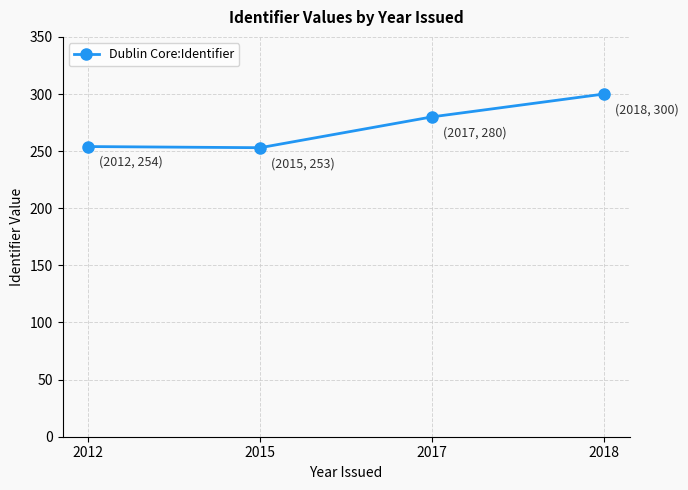

What is the value of the 1st point from the left?

254